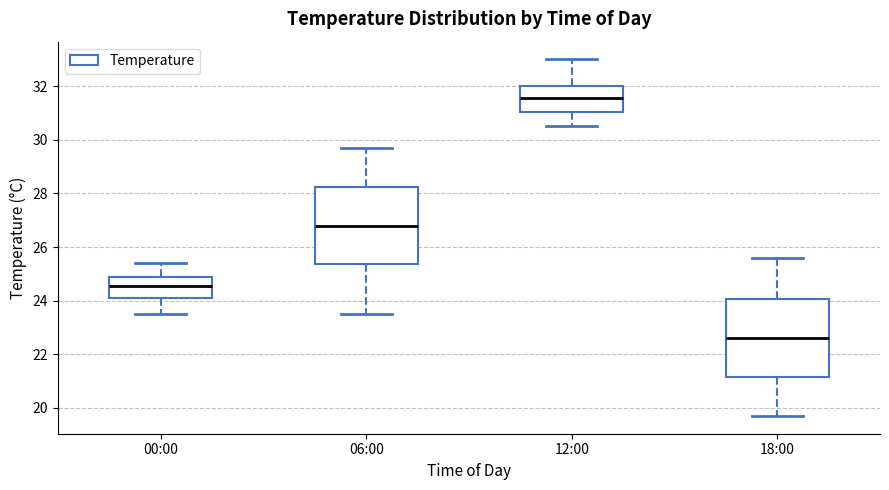

Reading left to right, transcribe this box plot: for each box, give where its median line is, the range the box spans, and where its two whiskers end, as read against the y-axis. The values are not printed on the chart, so give them approximately, as read against the axis.

00:00: median 24.6, box 24.2 to 25.0, whiskers 23.6 to 25.4
06:00: median 26.8, box 25.4 to 28.2, whiskers 23.6 to 29.8
12:00: median 31.6, box 31.0 to 32.0, whiskers 30.6 to 33.0
18:00: median 22.6, box 21.2 to 24.0, whiskers 19.8 to 25.6